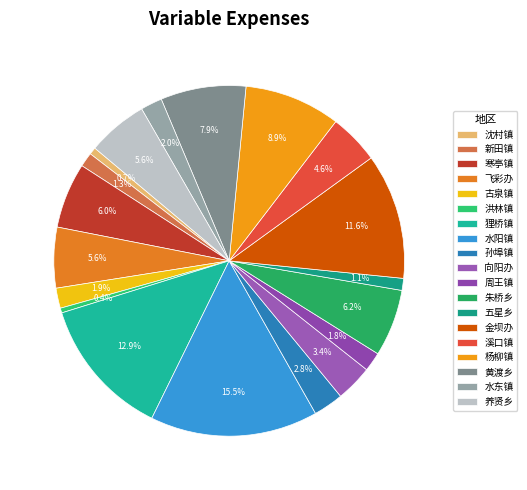

Combined, what portion of the pie is 金坝办 and 新田镇?

12.9%